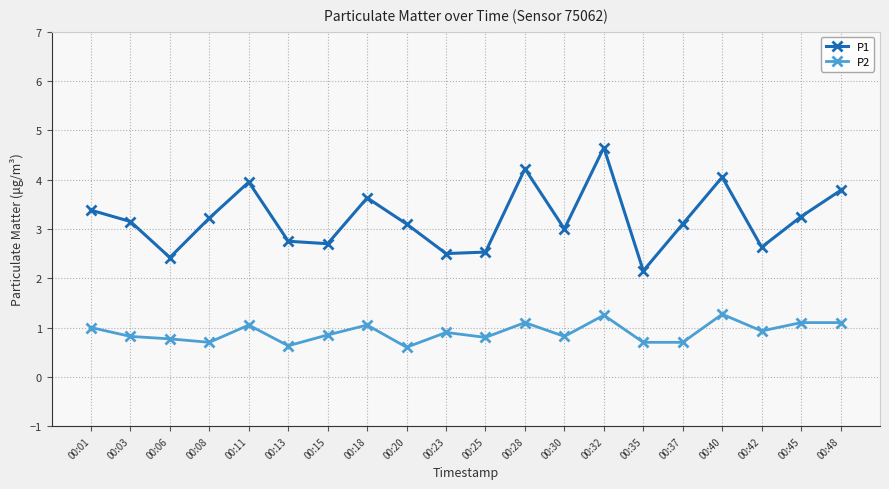

True or false: P2 and P1 cross at least once.

False